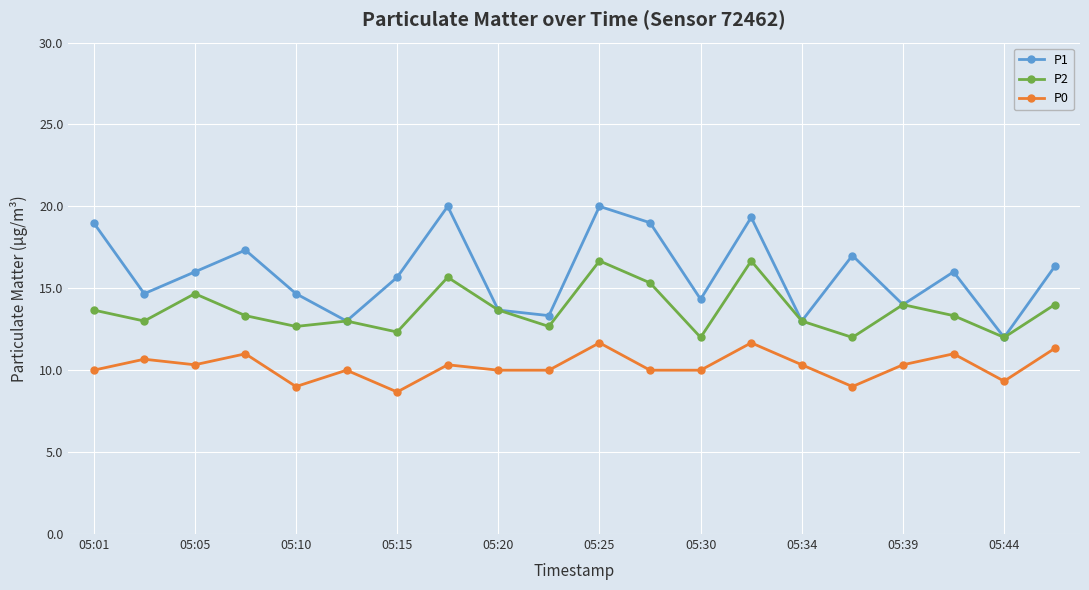

List the series in order of their peak value, lowest first.

P0, P2, P1